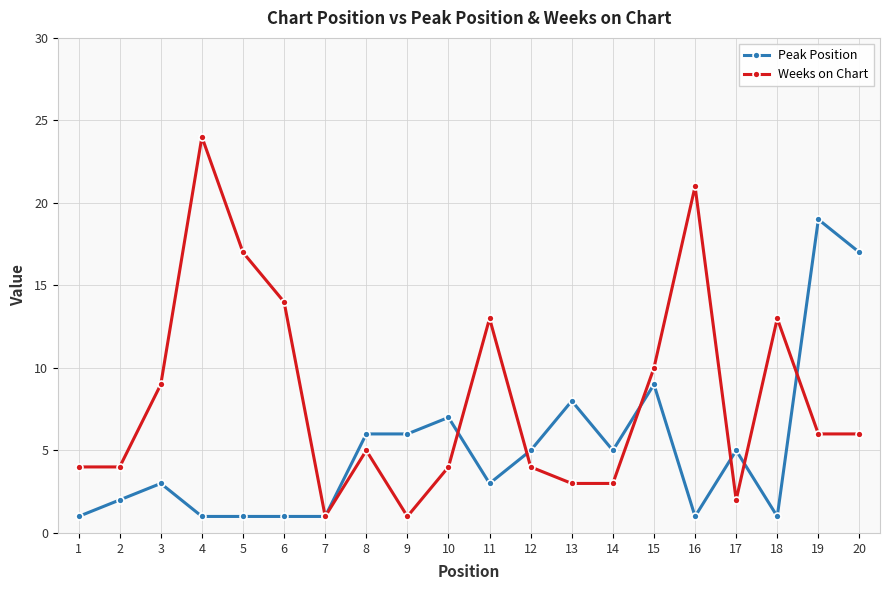

Rank the series by their average value, from lowest to highest.

Peak Position, Weeks on Chart